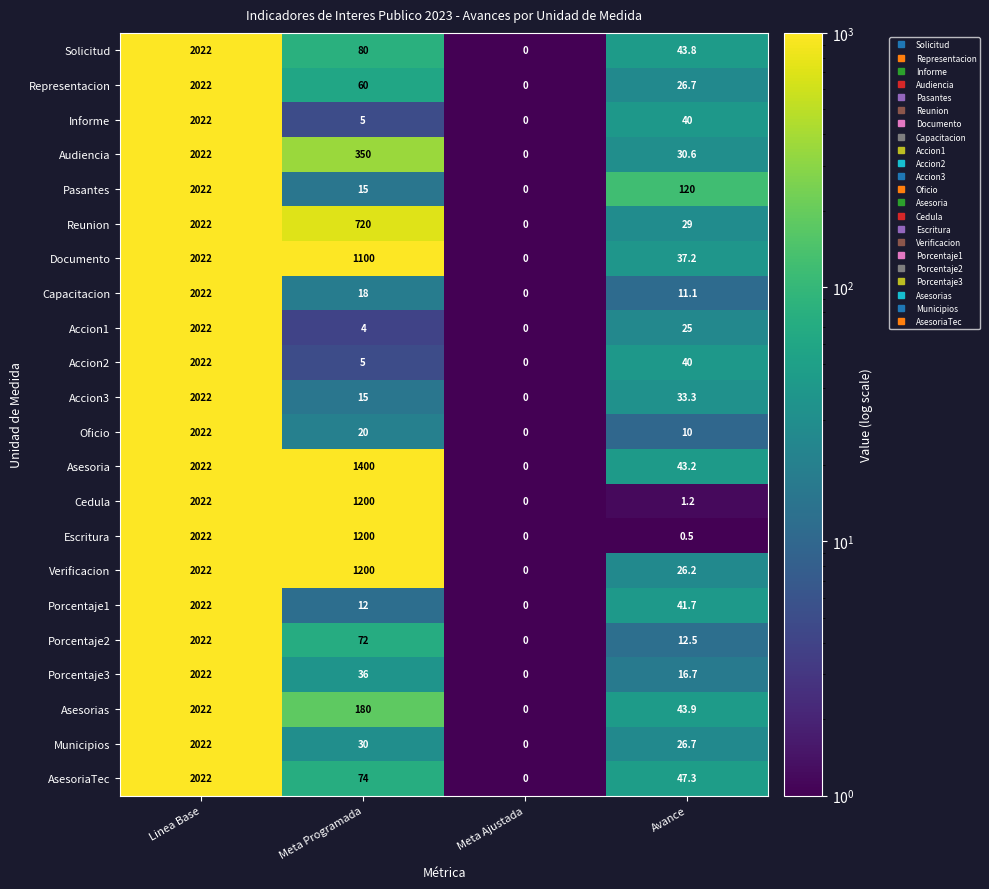

At how many categories does at least one series exceed 175?

2